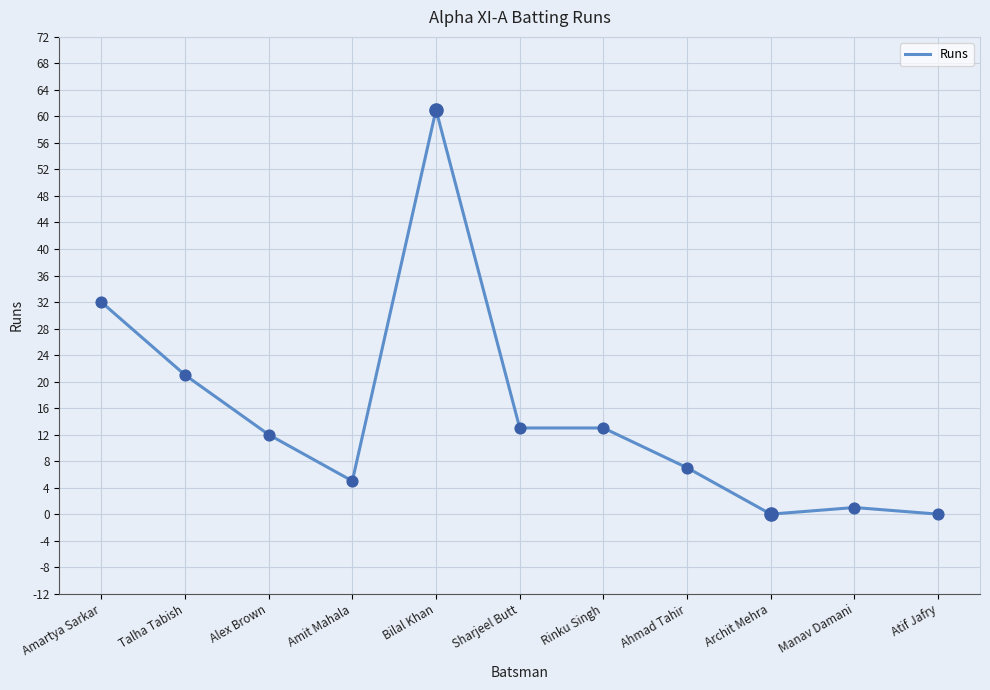

Which has a higher value, Ahmad Tahir or Archit Mehra?

Ahmad Tahir